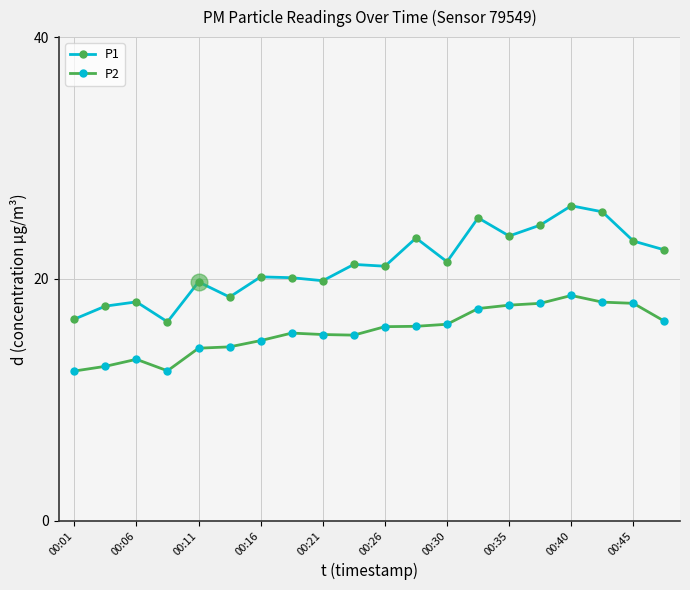

Which series has the largest total across all categories?

P1